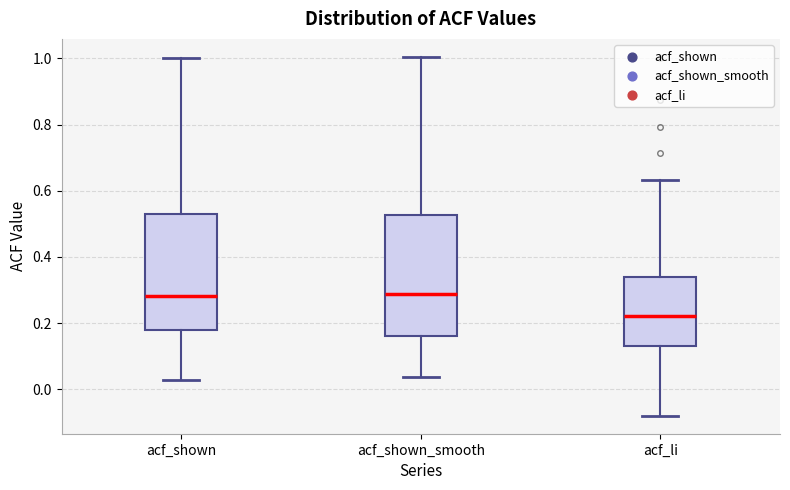

Reading left to right, transcribe this box plot: for each box, give where its median line is, the range the box spans, and where its two whiskers end, as read against the y-axis. The values are not printed on the chart, so give them approximately, as read against the axis.

acf_shown: median 0.28, box 0.18 to 0.52, whiskers 0.02 to 1.00
acf_shown_smooth: median 0.28, box 0.16 to 0.52, whiskers 0.04 to 1.00
acf_li: median 0.22, box 0.14 to 0.34, whiskers -0.08 to 0.64